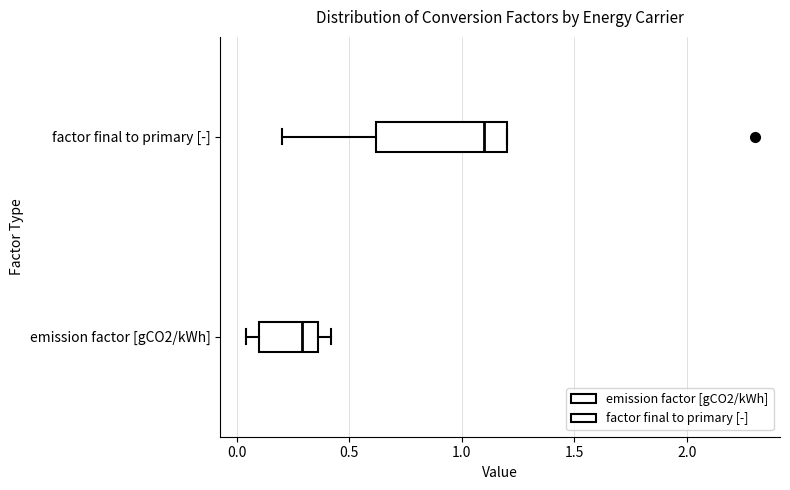

Comparing the boxes themselves (not the whiskers), which one is the widest?

factor final to primary [-]